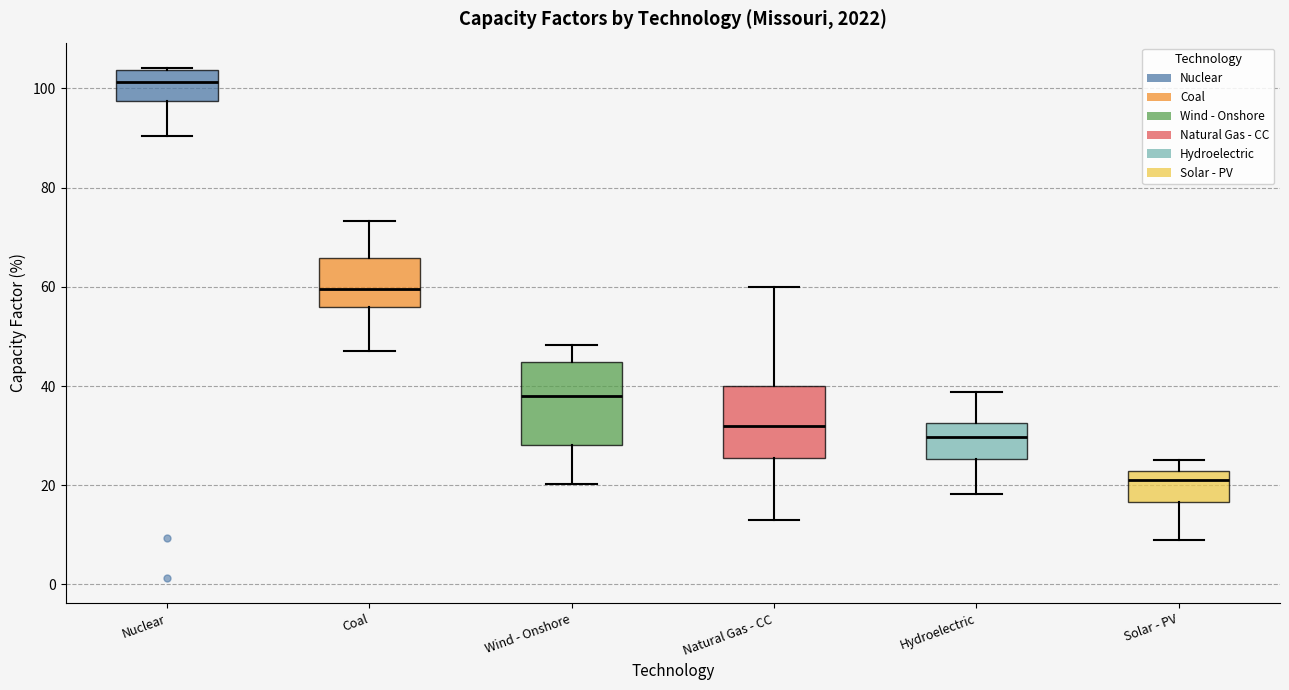

Which box has the highest median line?

Nuclear